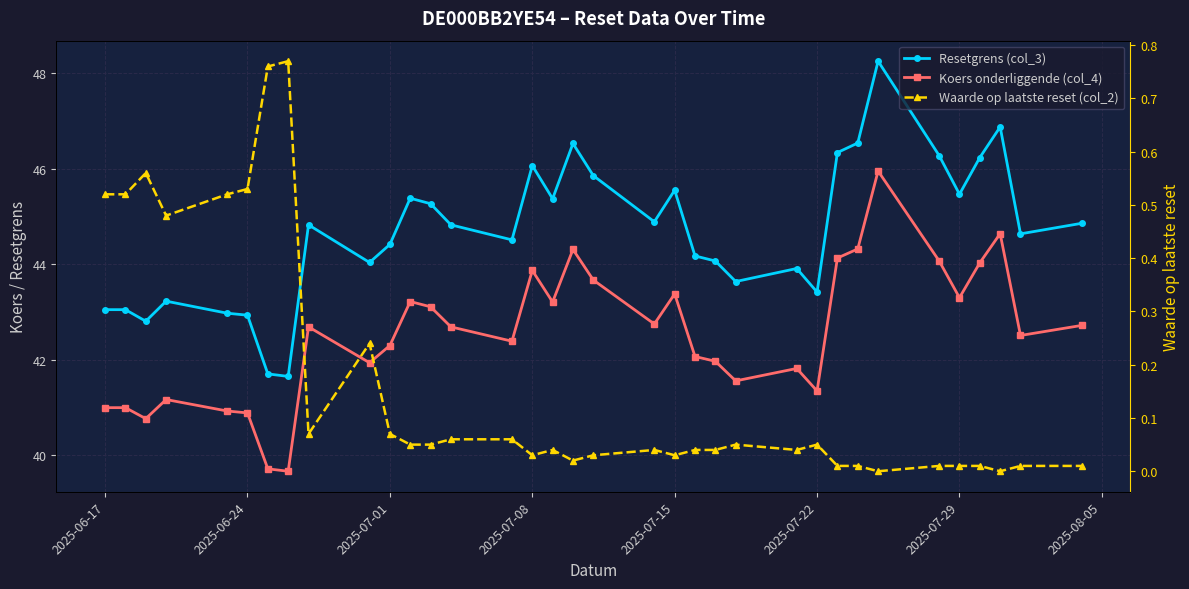

How many interior local valleys does the Resetgrens (col_3) series have?

10